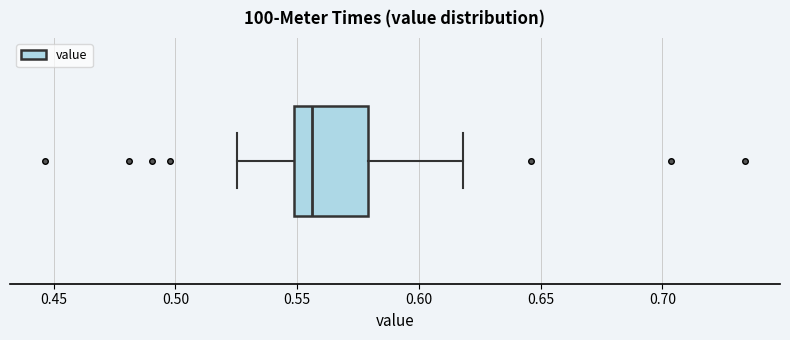

Transcribe this box plot: give where the median line is, the range the box spans, and where the two whiskers end, as read against the x-axis. The values are not printed on the chart, so give them approximately, as read against the axis.

median 0.555, box 0.550 to 0.580, whiskers 0.525 to 0.620